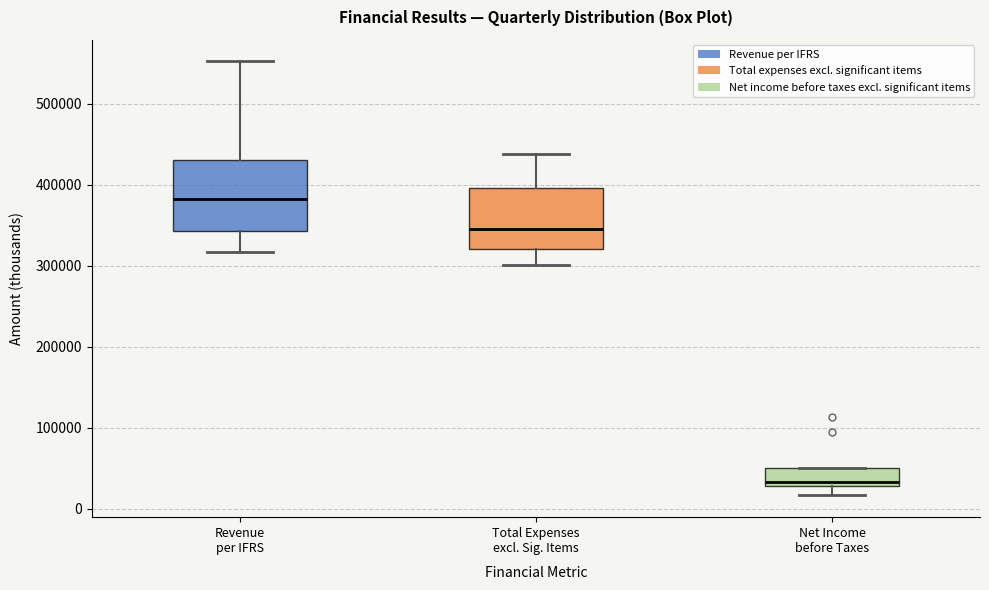

Which box's median line is the highest?

Revenue per IFRS